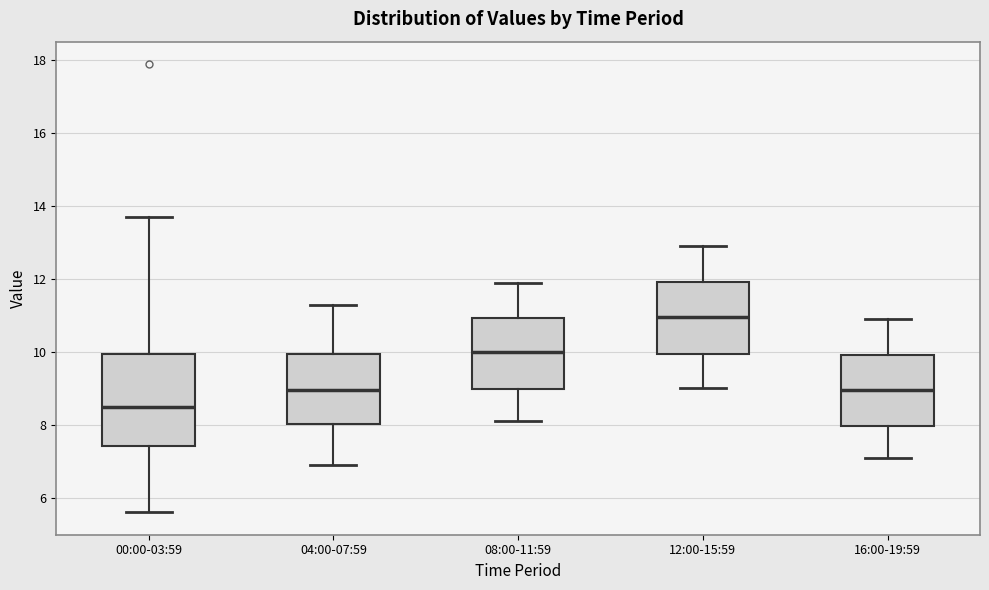

Which box is the tallest, from its lower edge to its upper edge?

00:00-03:59